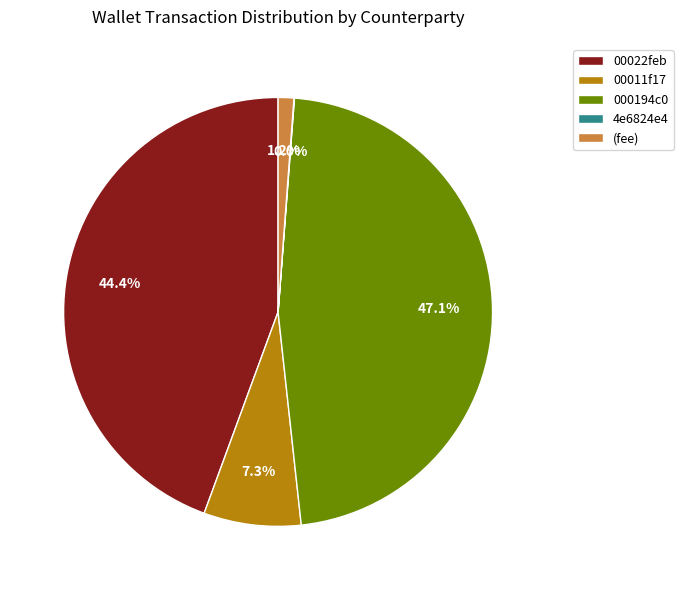

What is the ratio of the value at 000194c0 to the value at 00022feb?

1.1